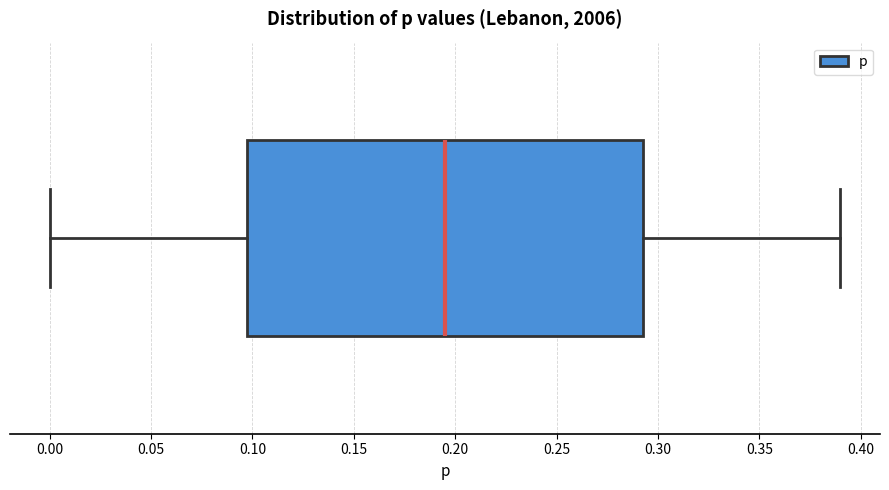

Transcribe this box plot: give where the median line is, the range the box spans, and where the two whiskers end, as read against the x-axis. The values are not printed on the chart, so give them approximately, as read against the axis.

median 0.195, box 0.100 to 0.295, whiskers 0.000 to 0.390